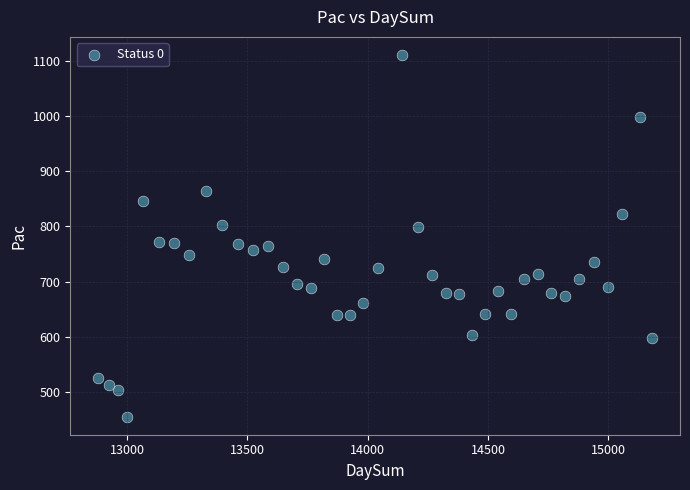

What is the range of X values (max minus min)?

2303